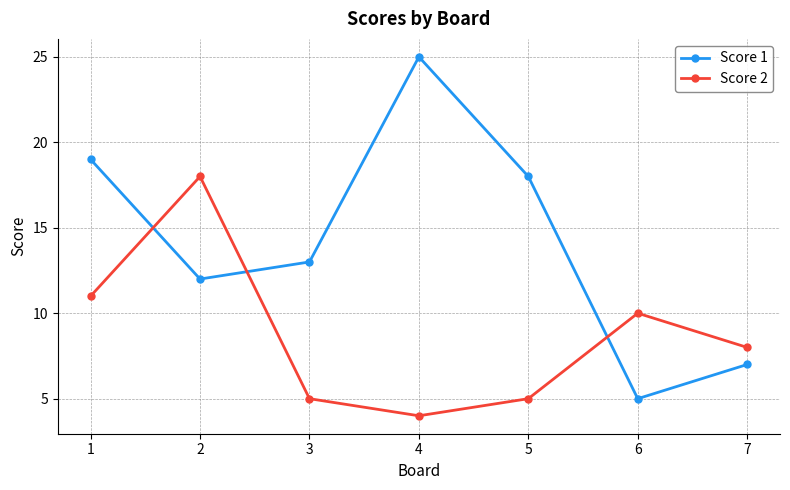

Which series changed the most between 4 and 5?

Score 1